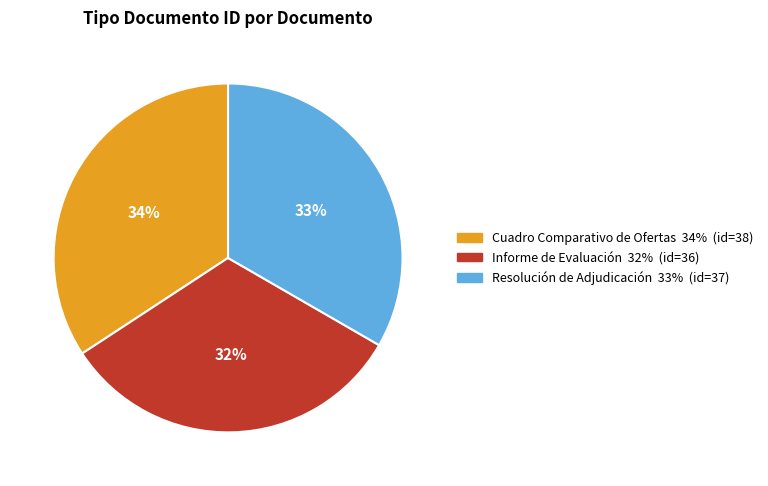

Does any single category account for the majority?

No